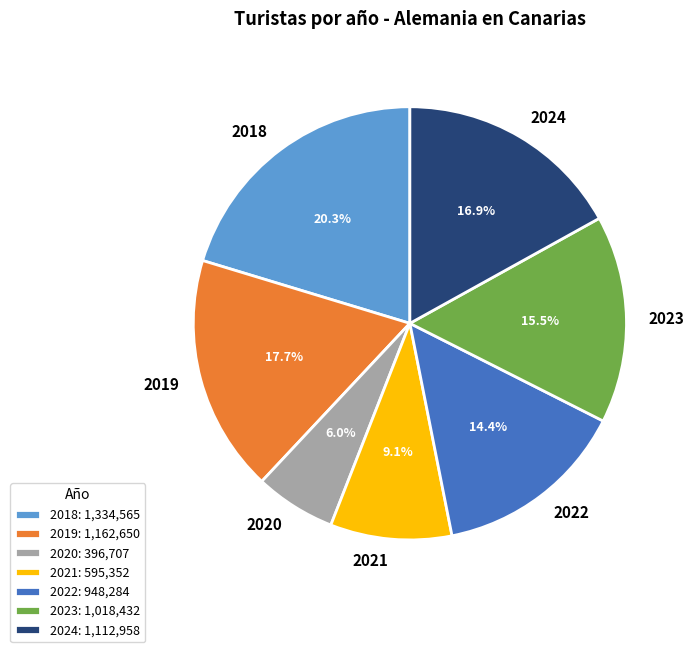

Between 2020 and 2023, which is larger?

2023